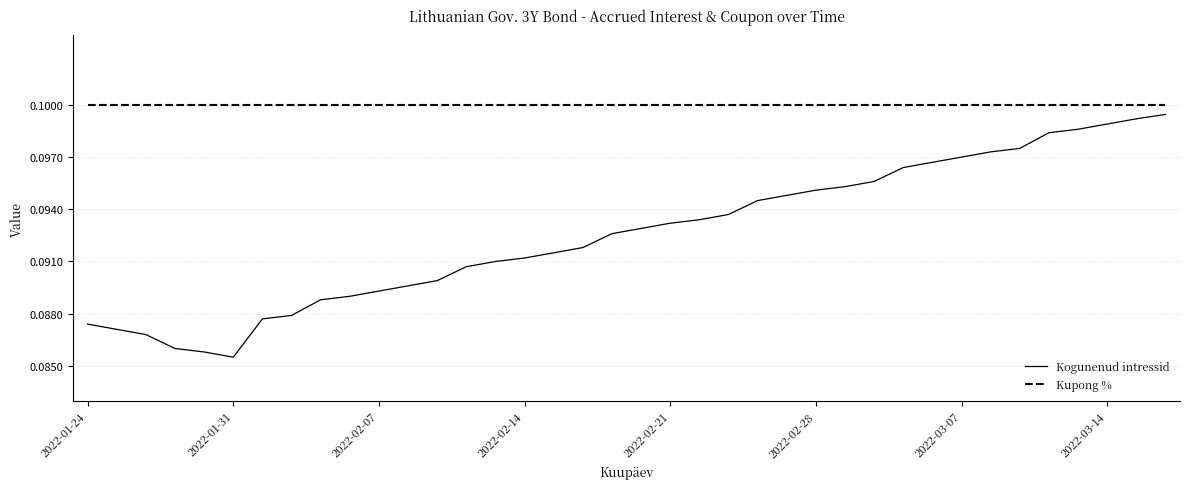

Rank the series by their average value, from highest to lowest.

Kupong %, Kogunenud intressid